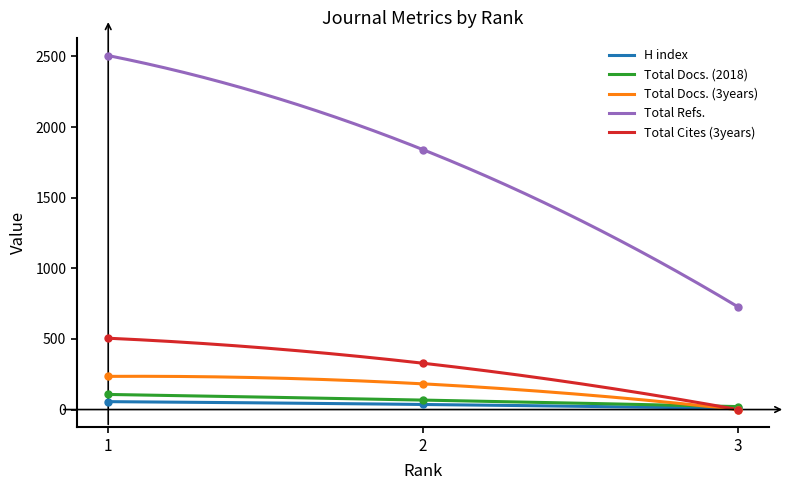

Where is Total Cites (3years) nearest to the value 252?

2